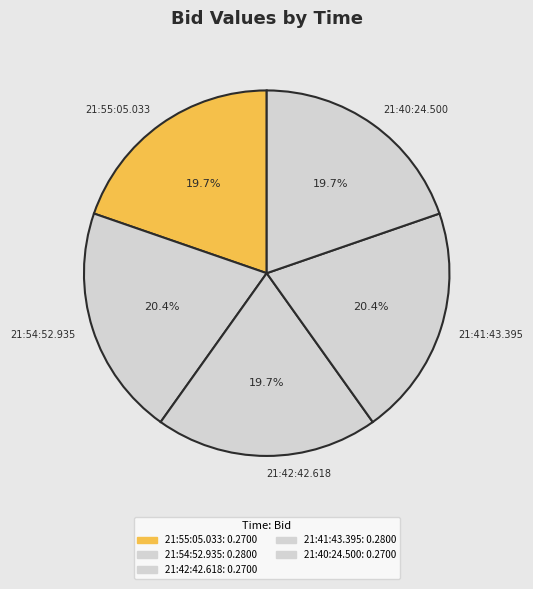

To the nearest percent, what percentage of the pie is 21:55:05.033?

20%